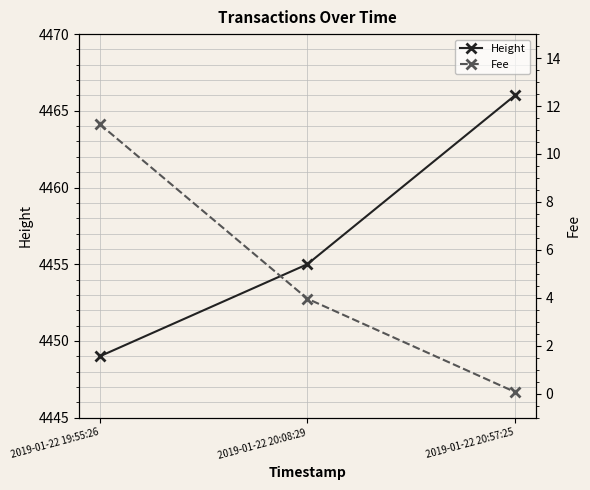

Which series has the largest total across all categories?

Height